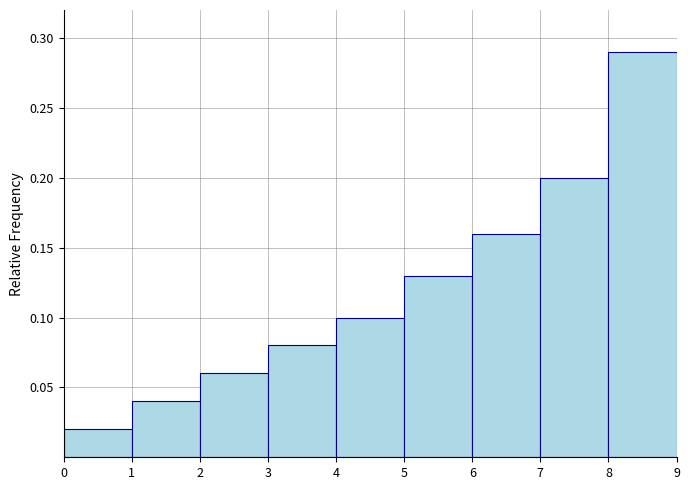

What is the height of the bar covering 4 to 5 on the x-axis? The values are not printed on the chart, so give them approximately, as read against the axis.

0.10